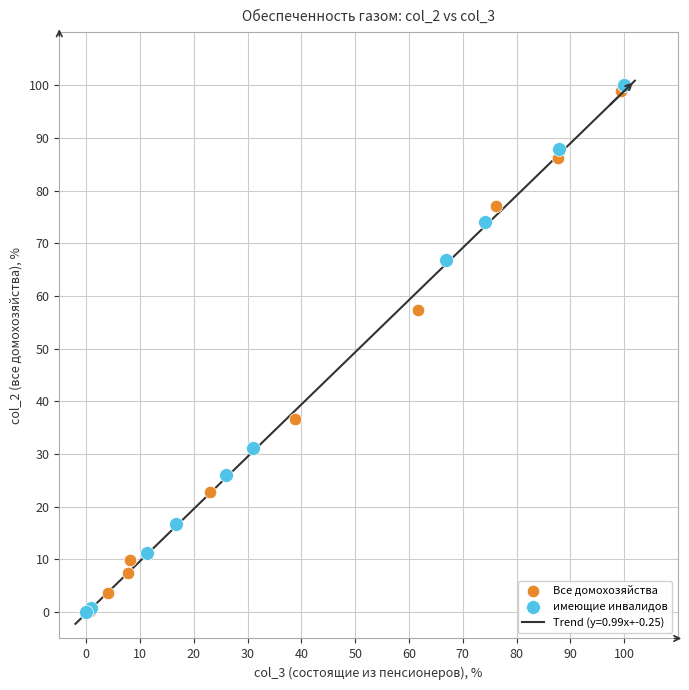

Which series has the largest Y range (max minus min)?

имеющие инвалидов